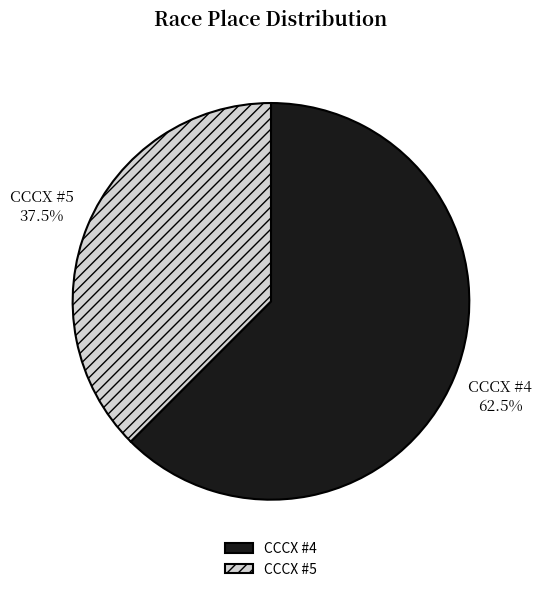

Which slice represents more than half of the pie?

CCCX #4